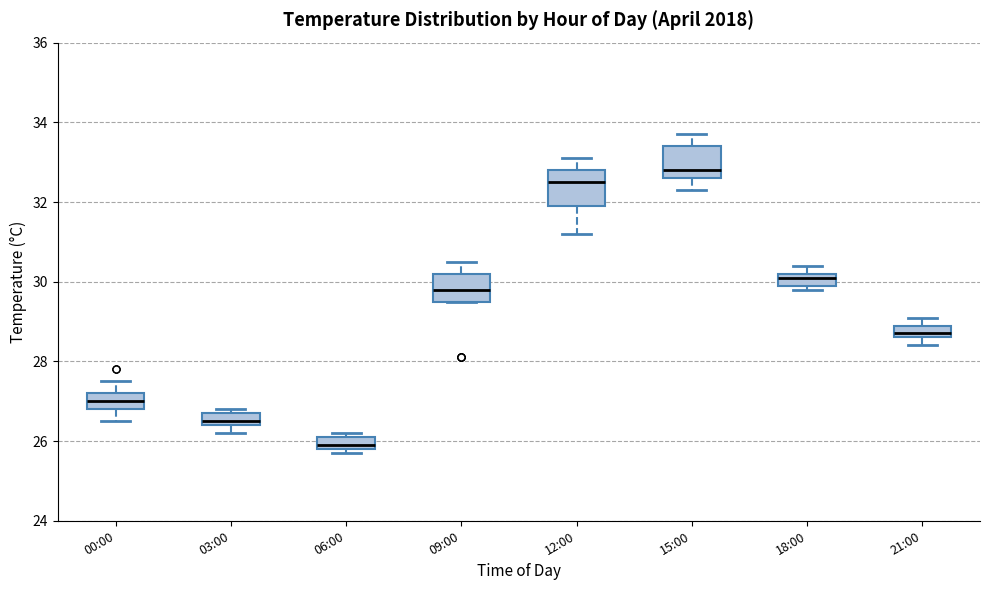

Which box's median line is the lowest?

06:00